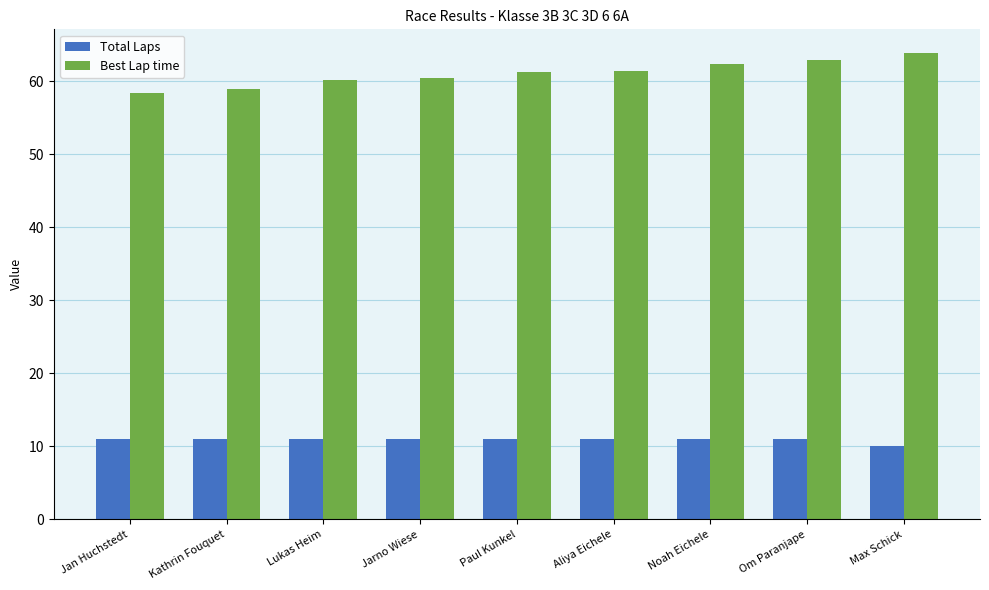

What is the difference between the Total Laps values at Paul Kunkel and Max Schick?

1.0